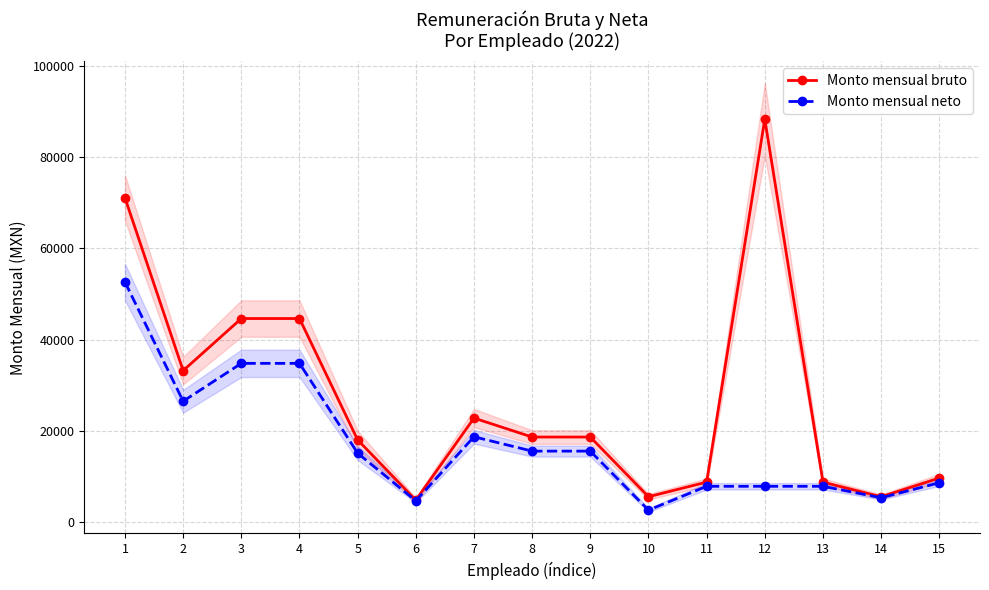

True or false: Monto mensual bruto and Monto mensual neto intersect in this chart.

False